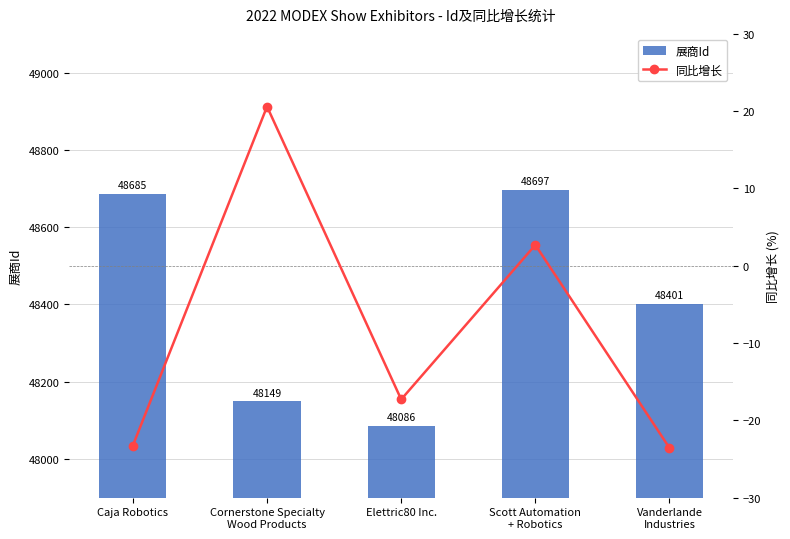

What is the greatest value displayed?

48697.0